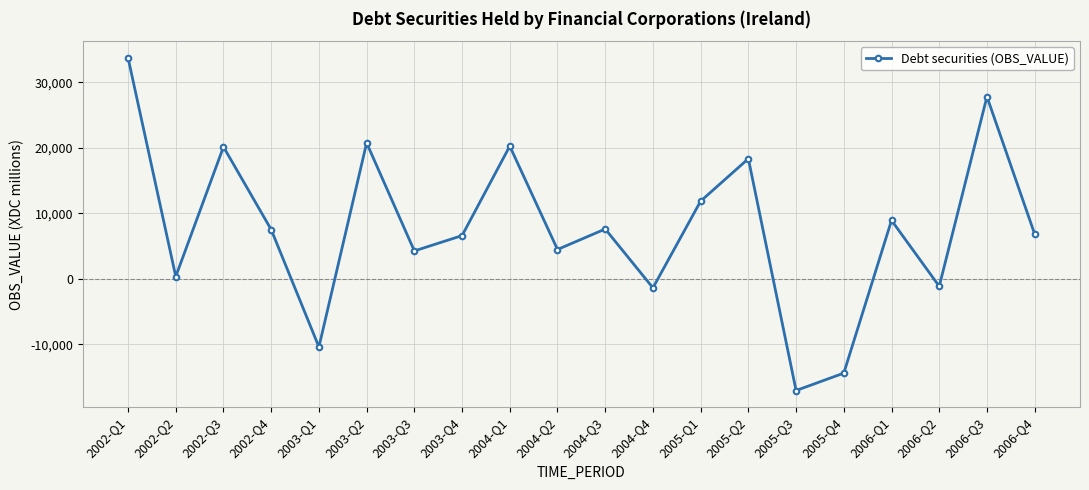

How many points are higher than both their immediate neighbors (excluding endpoints)?

7